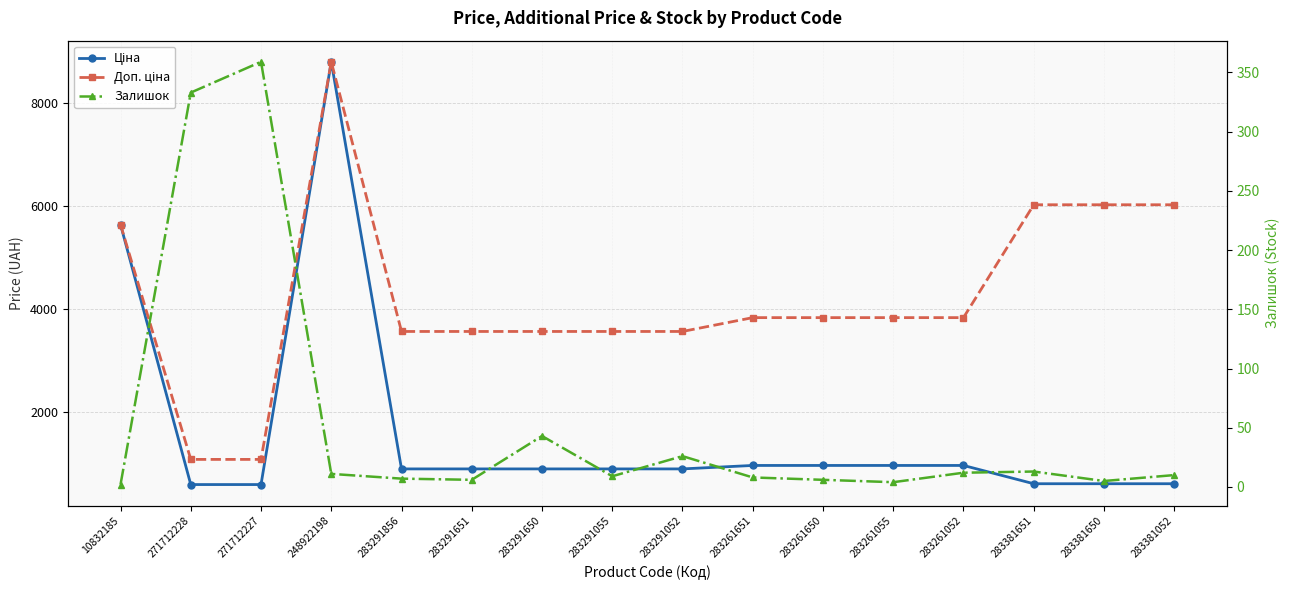

What is the sum of all Доп. ціна values?

67757.0